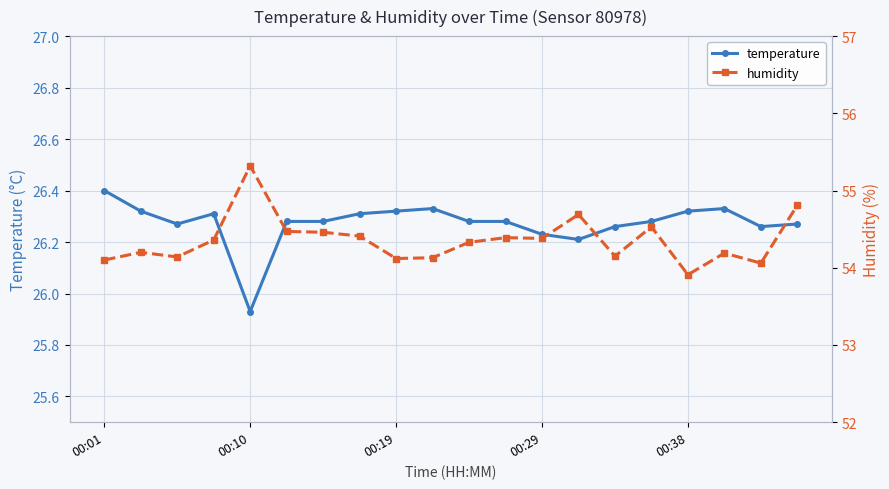

How many values in the temperature series exceed 26?

19